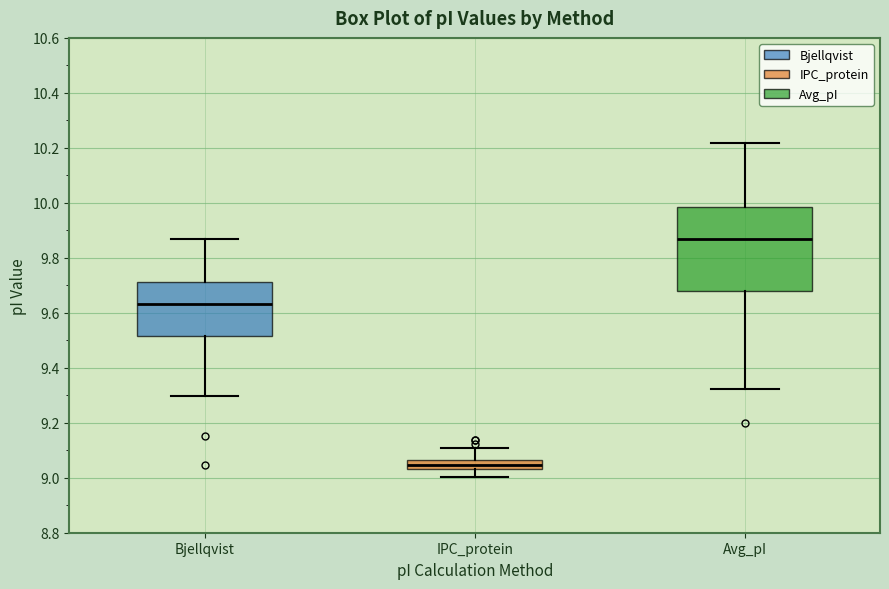

Reading left to right, read every box against the y-axis: the position of its median line, the range the box covers, and the ends of its whiskers. The values are not printed on the chart, so give them approximately, as read against the axis.

Bjellqvist: median 9.64, box 9.52 to 9.72, whiskers 9.30 to 9.86
IPC_protein: median 9.04 (inside the box), box 9.04 to 9.06, whiskers 9.00 to 9.10
Avg_pI: median 9.86, box 9.68 to 9.98, whiskers 9.32 to 10.22